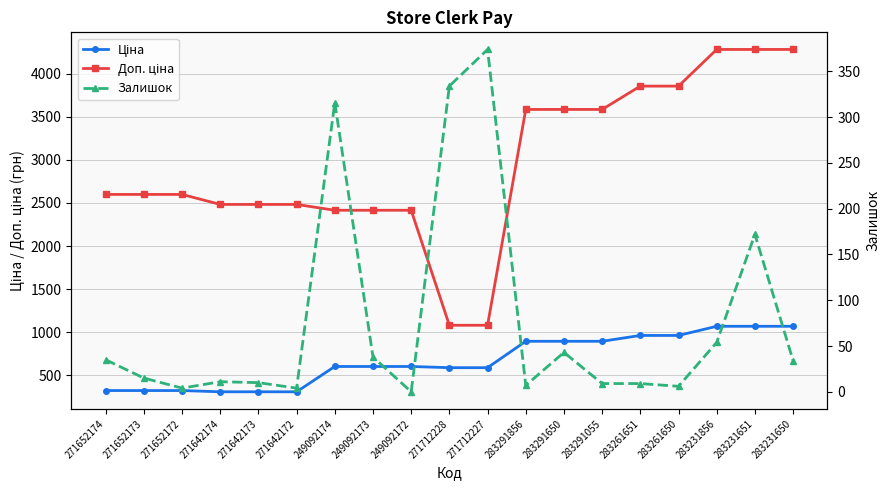

Reading right to left, transcribe all the data shown in this chart.

Ціна: 283231650=1069.8	283231651=1069.8	283231856=1069.8	283261650=963.5	283261651=963.5	283291055=895.9	283291650=895.9	283291856=895.9	271712227=589.9	271712228=589.9	249092172=603.7	249092173=603.7	249092174=603.7	271642172=310.3	271642173=310.3	271642174=310.3	271652172=324.8	271652173=324.8	271652174=324.8
Доп. ціна: 283231650=4279.1	283231651=4279.1	283231856=4279.1	283261650=3854.0	283261651=3854.0	283291055=3583.6	283291650=3583.6	283291856=3583.6	271712227=1081.7	271712228=1081.7	249092172=2414.8	249092173=2414.8	249092174=2414.8	271642172=2482.4	271642173=2482.4	271642174=2482.4	271652172=2598.3	271652173=2598.3	271652174=2598.3
Залишок: 283231650=34.0	283231651=172.0	283231856=54.0	283261650=6.0	283261651=9.0	283291055=9.0	283291650=43.0	283291856=7.0	271712227=374.0	271712228=334.0	249092172=0.0	249092173=38.0	249092174=316.0	271642172=4.0	271642173=10.0	271642174=11.0	271652172=4.0	271652173=15.0	271652174=35.0